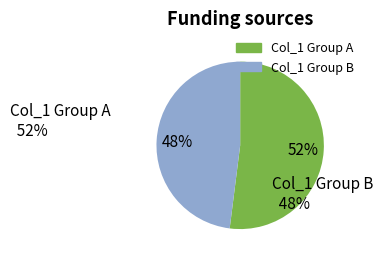

To the nearest percent, what is the difference between the largest and smallest slice percentages?

4%